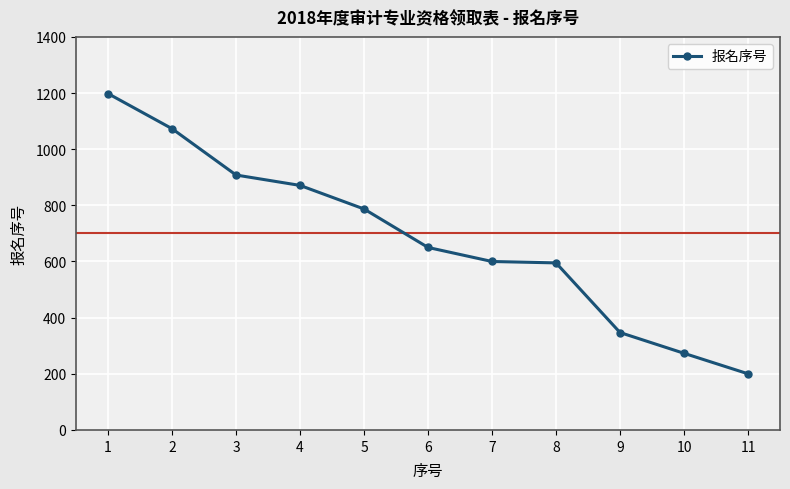

The value at 2 is 1761. True or false?

False